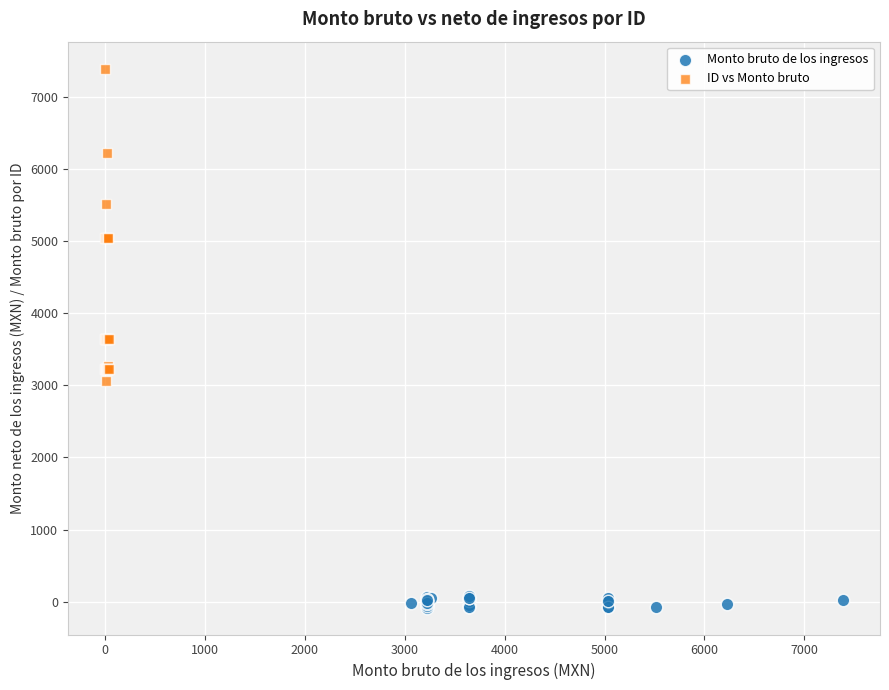

What are all the series names shown in the legend?

Monto bruto de los ingresos, ID vs Monto bruto